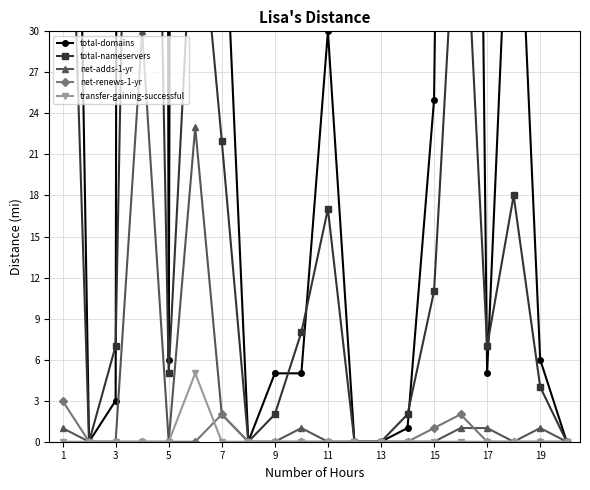

True or false: transfer-gaining-successful has more than 0 interior local peaks.

True